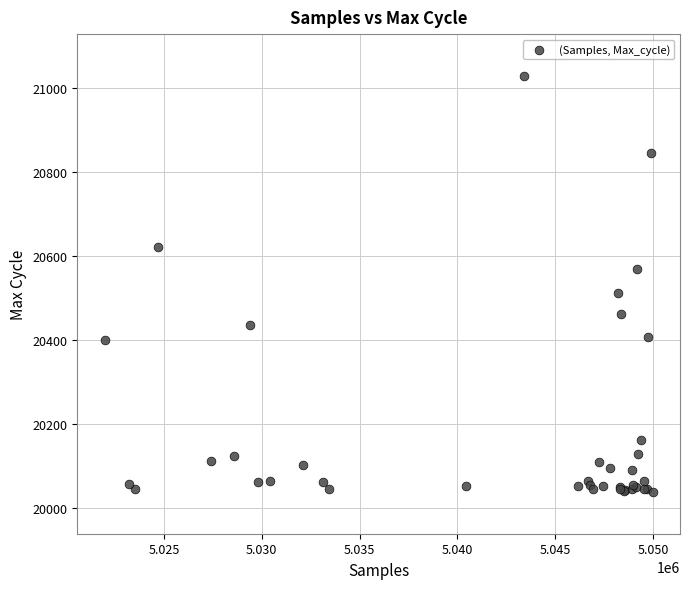

What Y value in the scatter plot is closest to 20532?

20511